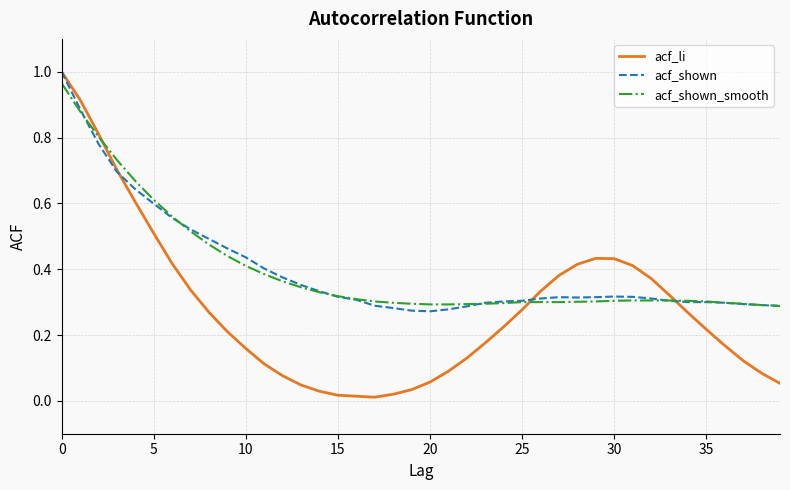

Which series has the widest spread of values?

acf_li